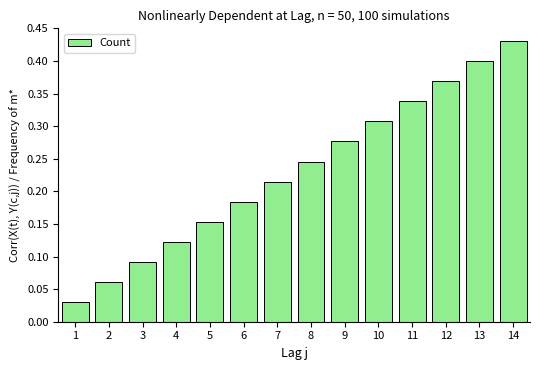

Rank the categories by value from highest to lowest.

14, 13, 12, 11, 10, 9, 8, 7, 6, 5, 4, 3, 2, 1